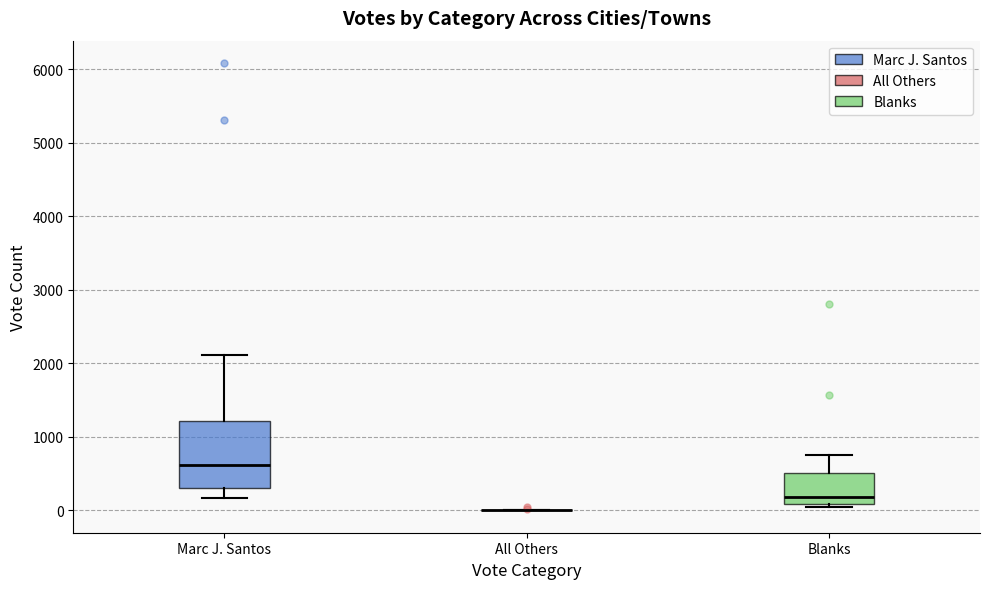

Which box is the tallest, from its lower edge to its upper edge?

Marc J. Santos